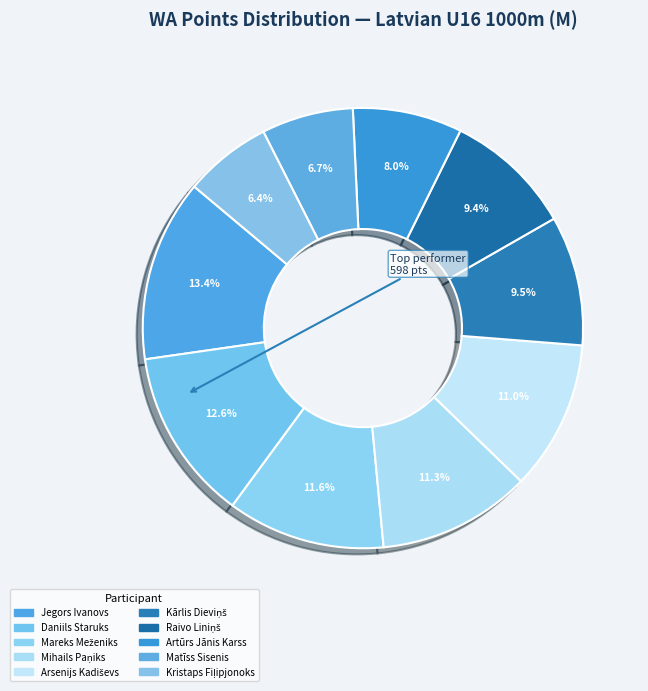

What is the change in value from Mihails Paņiks to Matīss Sisenis?

-202